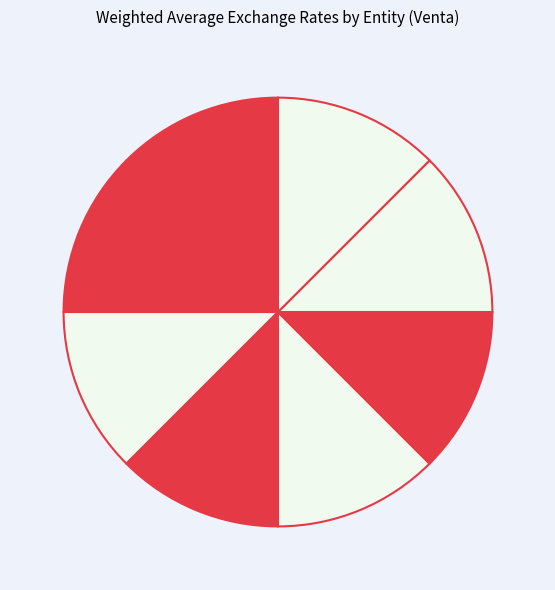

Is there a majority slice in this chart?

No